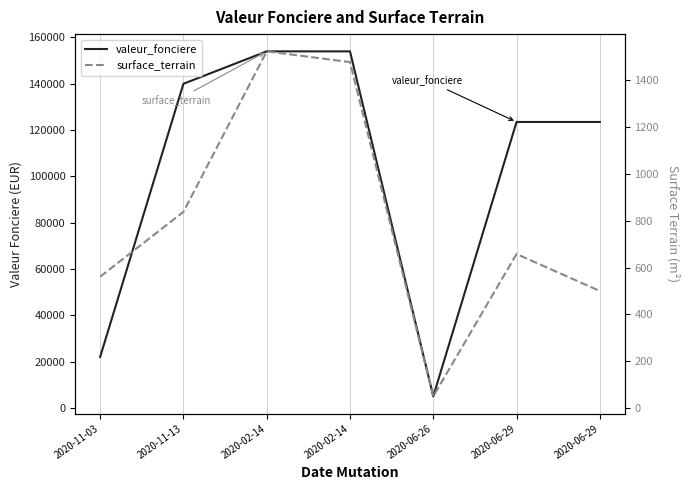

What is the label of the 2nd point from the right?

2020-06-29